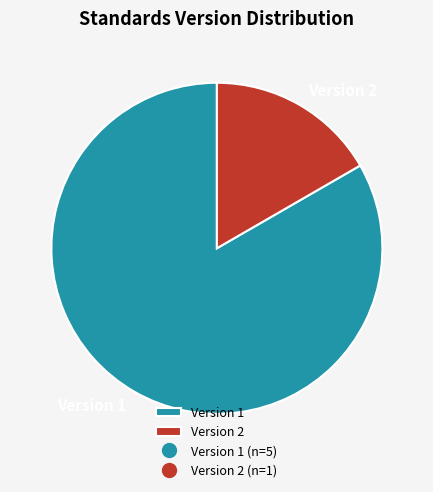

Which has a higher value, Version 1 or Version 2?

Version 1